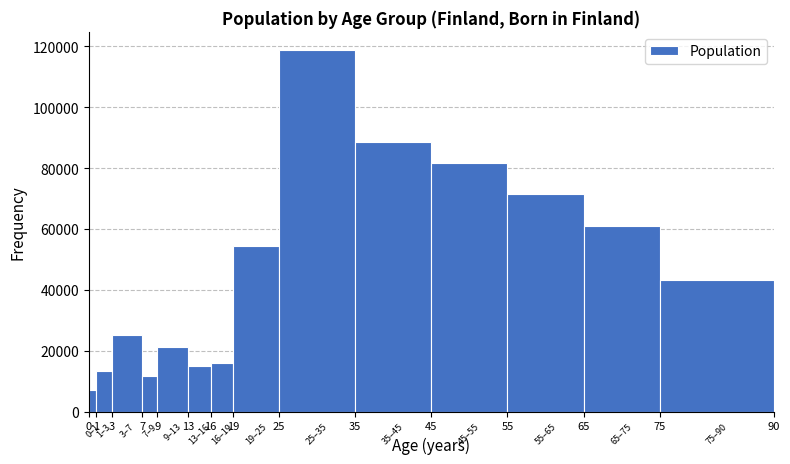

Over which range of the x-axis is the bar tallest?

25 to 35